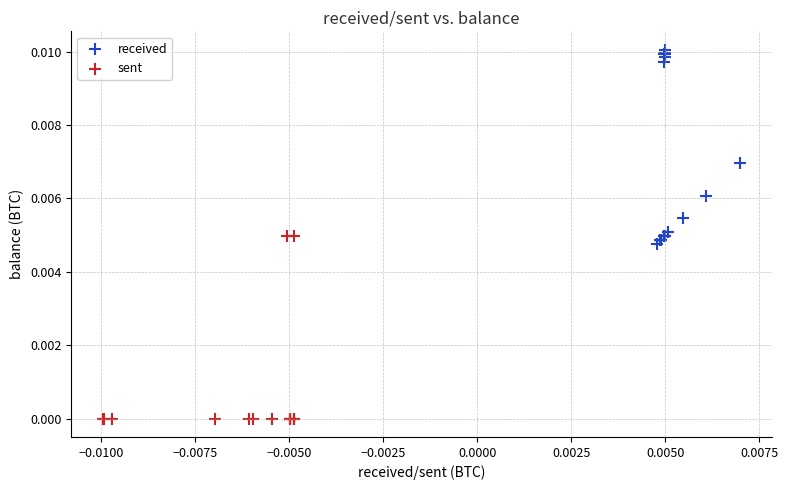

Which series contains the lowest Y value?

sent